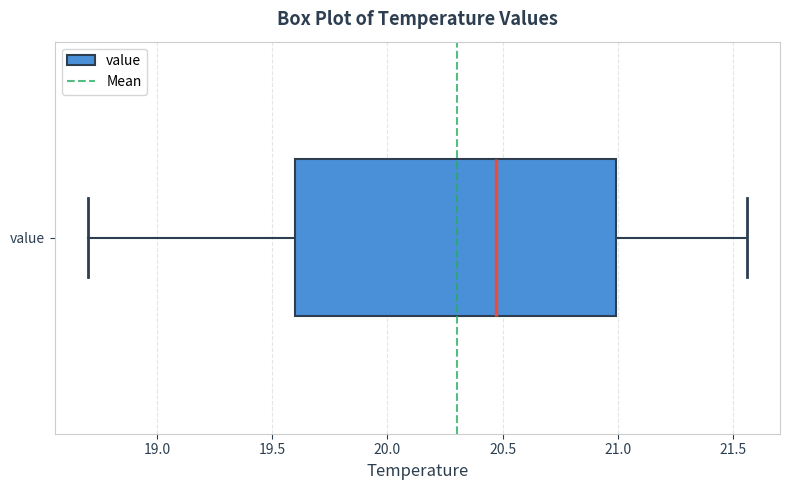

Where is the left edge of the box for value on the x-axis? The values are not printed on the chart, so give them approximately, as read against the axis.

19.60